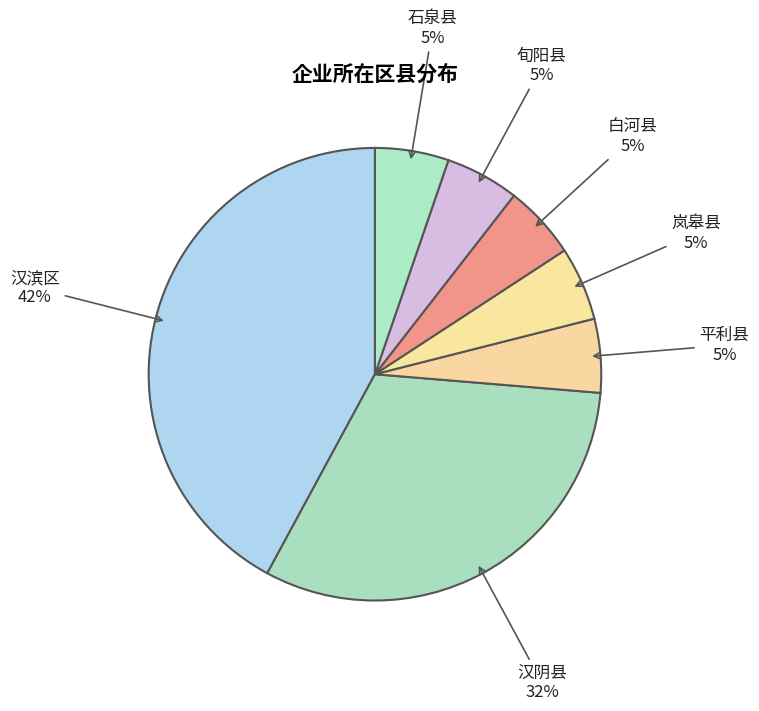

Count the number of slices in the pie.

7